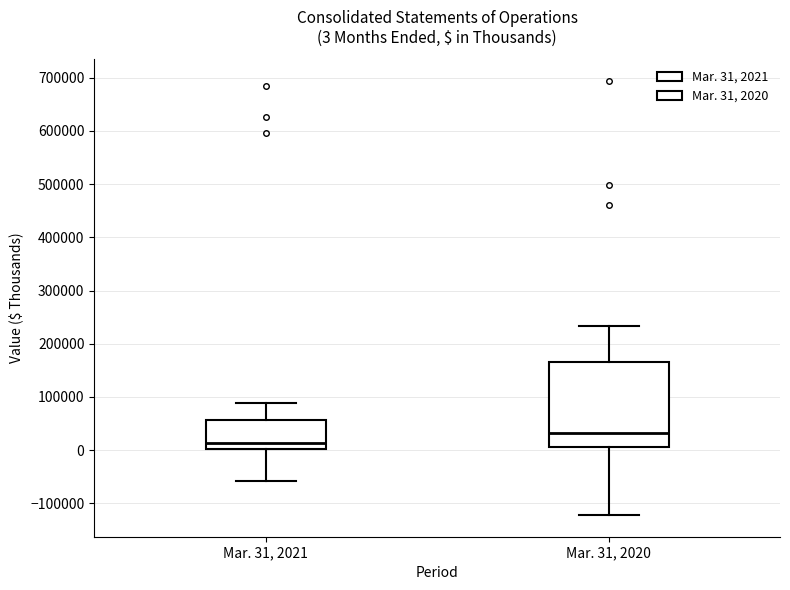

Which box is the tallest, from its lower edge to its upper edge?

Mar. 31, 2020